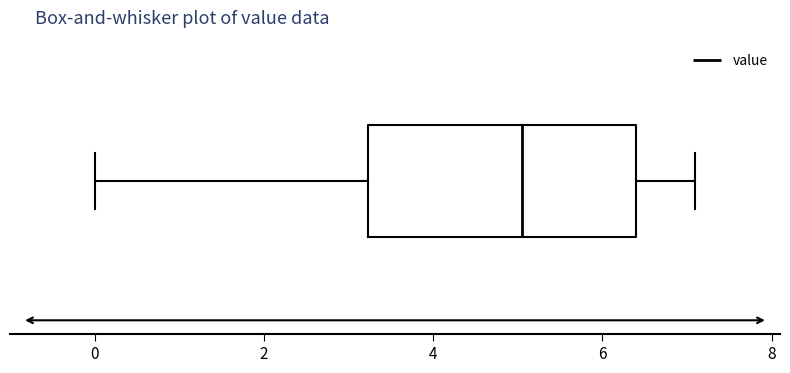

Read this box plot against the x-axis: the position of the median line, the range covered by the box, and the ends of both whiskers. The values are not printed on the chart, so give them approximately, as read against the axis.

median 5.0, box 3.2 to 6.4, whiskers 0.0 to 7.2